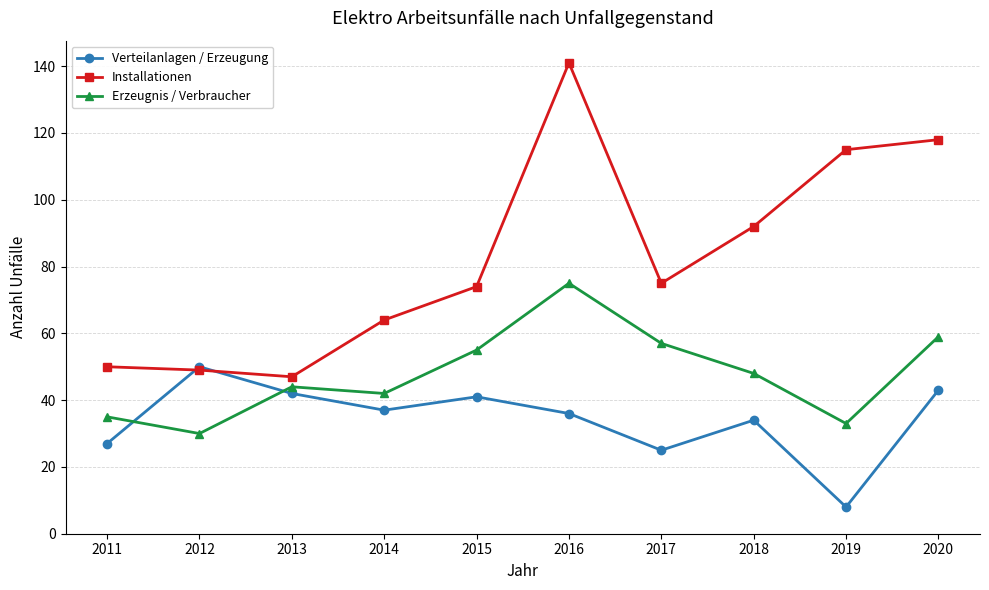

What is the difference between the second highest and second lowest values in the Erzeugnis / Verbraucher series?

26